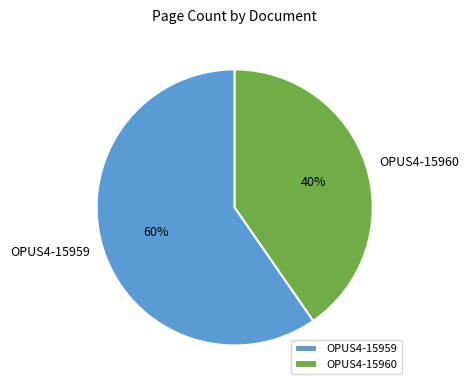

How many slices are in this pie chart?

2